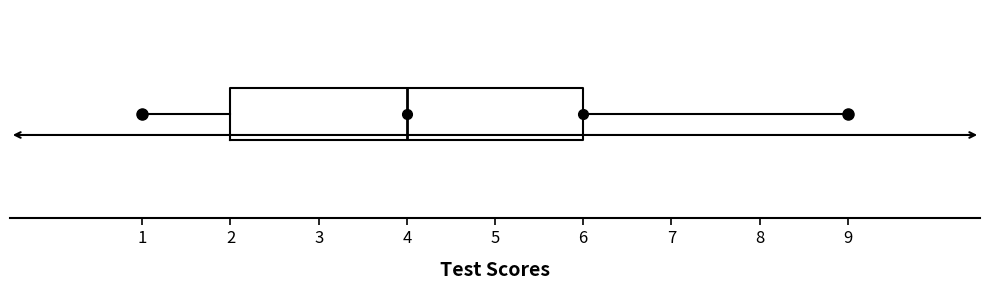

Read this box plot against the x-axis: the position of the median line, the range covered by the box, and the ends of both whiskers. The values are not printed on the chart, so give them approximately, as read against the axis.

median 4, box 2 to 6, whiskers 1 to 9